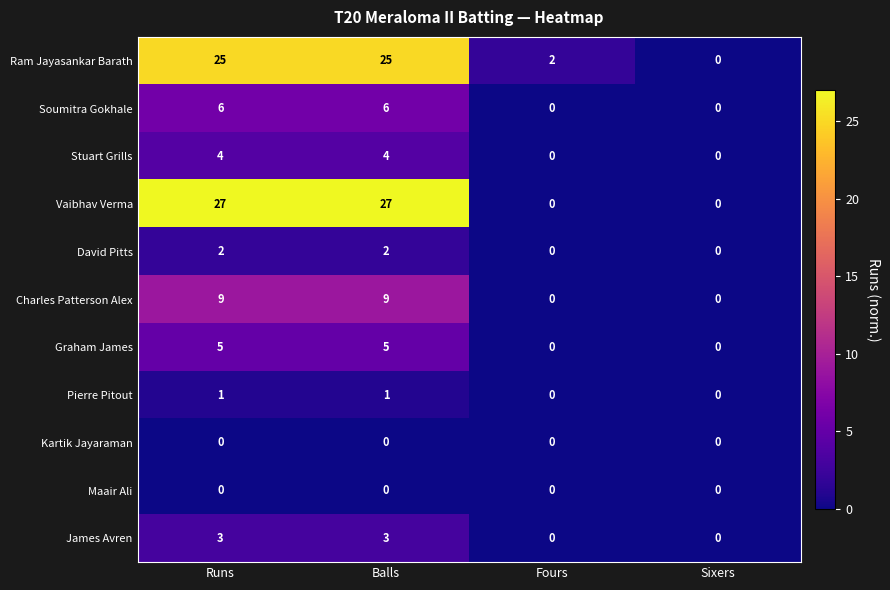

What is the sum of all James Avren values?

6